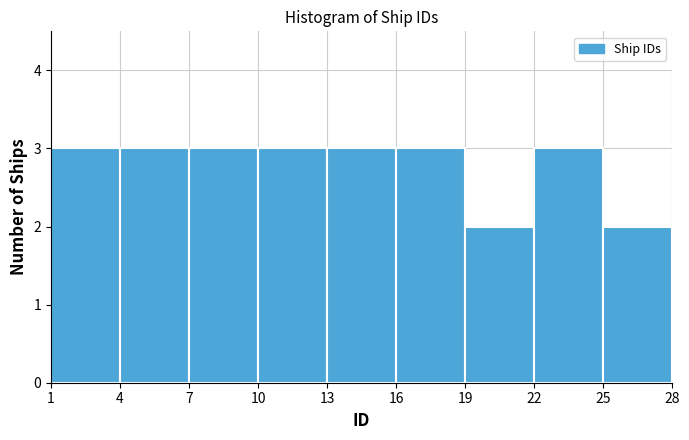

Reading left to right, transcribe this chart: for each bar, give the range it covers on the x-axis and its height. The values are not printed on the chart, so give them approximately, as read against the axis.

1 to 4: 3
4 to 7: 3
7 to 10: 3
10 to 13: 3
13 to 16: 3
16 to 19: 3
19 to 22: 2
22 to 25: 3
25 to 28: 2